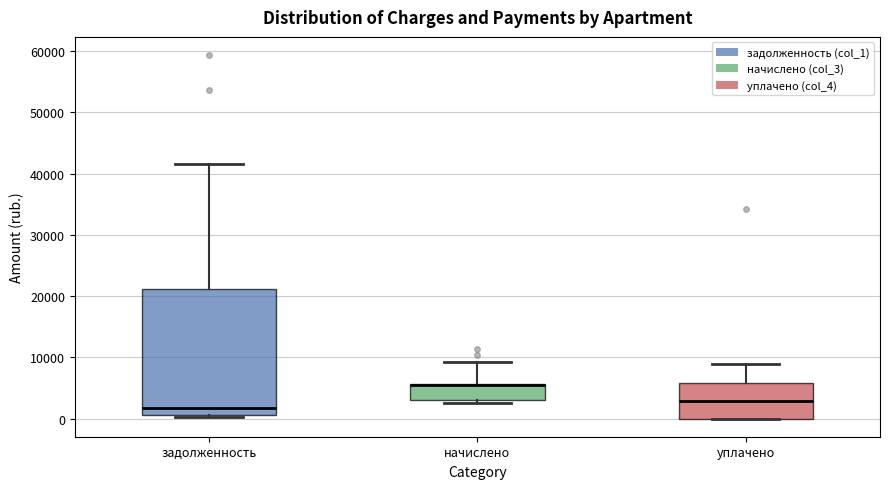

Reading left to right, transcribe this box plot: for each box, give where its median line is, the range the box spans, and where its two whiskers end, as read against the y-axis. The values are not printed on the chart, so give them approximately, as read against the axis.

задолженность: median 2000, box 1000 to 21000, whiskers 0 to 42000
начислено: median 6000 (drawn on the box's upper edge), box 3000 to 6000, whiskers 3000 (just below the box's lower edge) to 9000
уплачено: median 3000, box 0 to 6000, whiskers 0 to 9000